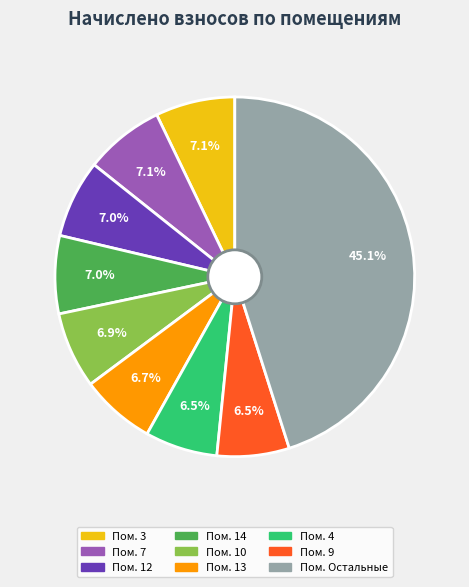

To the nearest percent, what is the difference between the largest and smallest slice percentages?

39%